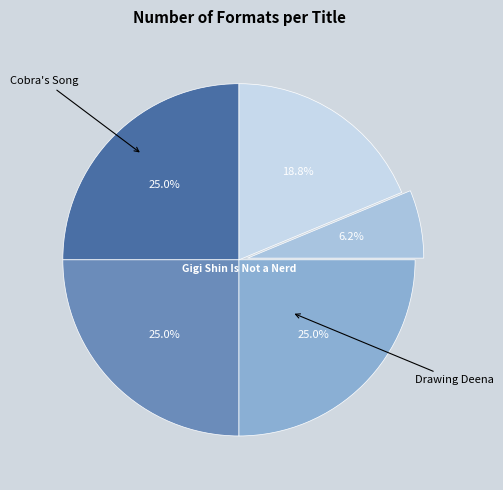

To the nearest percent, what is the difference between the largest and smallest slice percentages?

19%